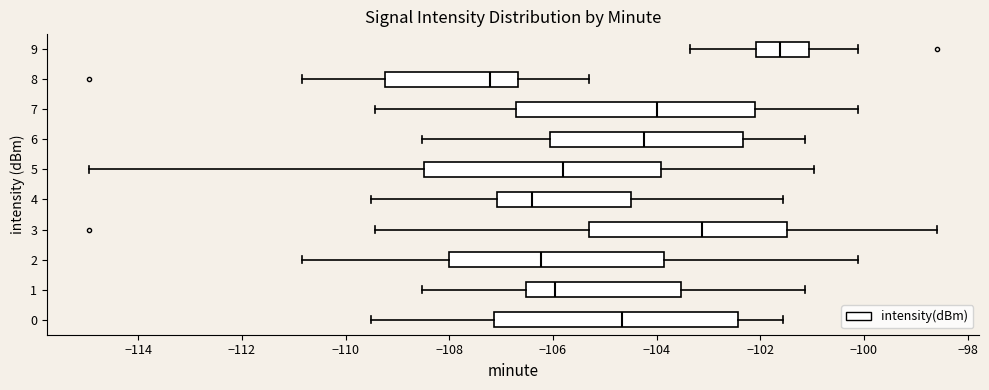

Which box's median line is the furthest to the right?

9